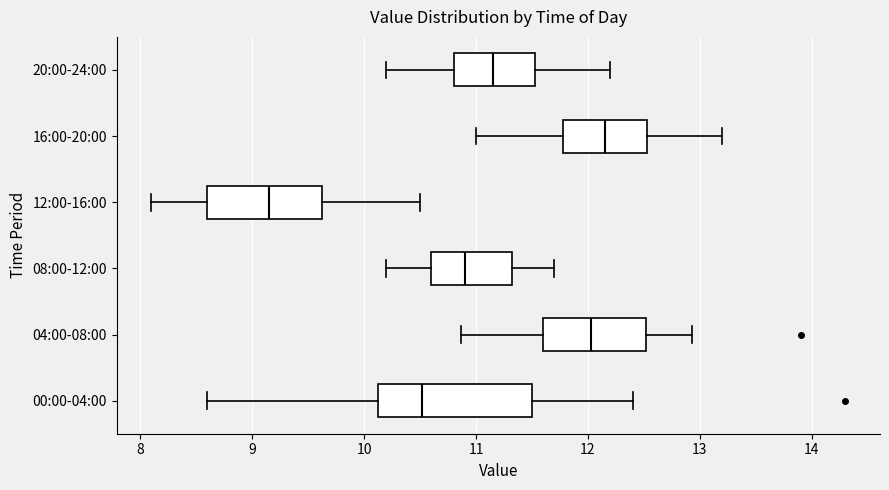

Reading bottom to top, transcribe this box plot: for each box, give where its median line is, the range the box spans, and where its two whiskers end, as read against the x-axis. The values are not printed on the chart, so give them approximately, as read against the axis.

00:00-04:00: median 10.5, box 10.1 to 11.5, whiskers 8.6 to 12.4
04:00-08:00: median 12.0, box 11.6 to 12.5, whiskers 10.9 to 12.9
08:00-12:00: median 10.9, box 10.6 to 11.3, whiskers 10.2 to 11.7
12:00-16:00: median 9.2, box 8.6 to 9.6, whiskers 8.1 to 10.5
16:00-20:00: median 12.2, box 11.8 to 12.5, whiskers 11.0 to 13.2
20:00-24:00: median 11.2, box 10.8 to 11.5, whiskers 10.2 to 12.2